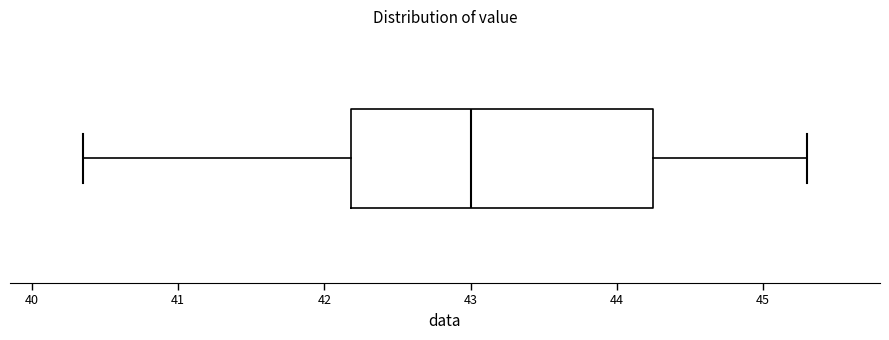

Transcribe this box plot: give where the median line is, the range the box spans, and where the two whiskers end, as read against the x-axis. The values are not printed on the chart, so give them approximately, as read against the axis.

median 43.0, box 42.2 to 44.3, whiskers 40.4 to 45.3